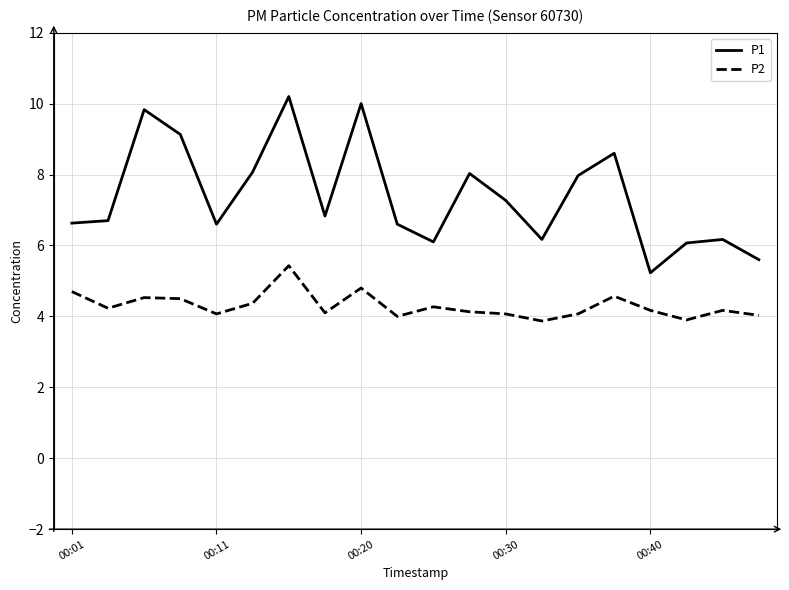

What is the minimum value shown in the chart?

3.9